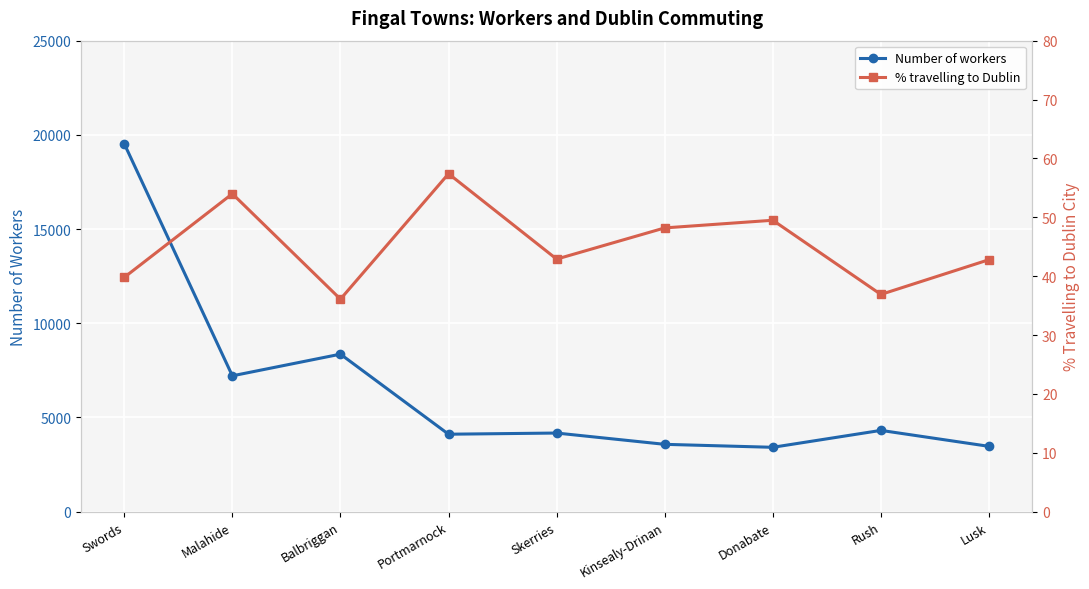

How many lines are shown in the chart?

2